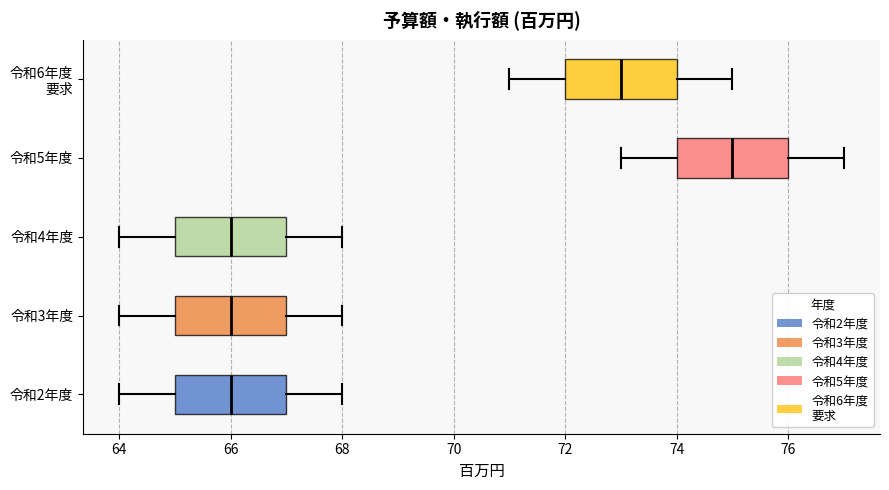

Reading bottom to top, transcribe this box plot: for each box, give where its median line is, the range the box spans, and where its two whiskers end, as read against the x-axis. The values are not printed on the chart, so give them approximately, as read against the axis.

令和2年度: median 66, box 65 to 67, whiskers 64 to 68
令和3年度: median 66, box 65 to 67, whiskers 64 to 68
令和4年度: median 66, box 65 to 67, whiskers 64 to 68
令和5年度: median 75, box 74 to 76, whiskers 73 to 77
令和6年度 要求: median 73, box 72 to 74, whiskers 71 to 75